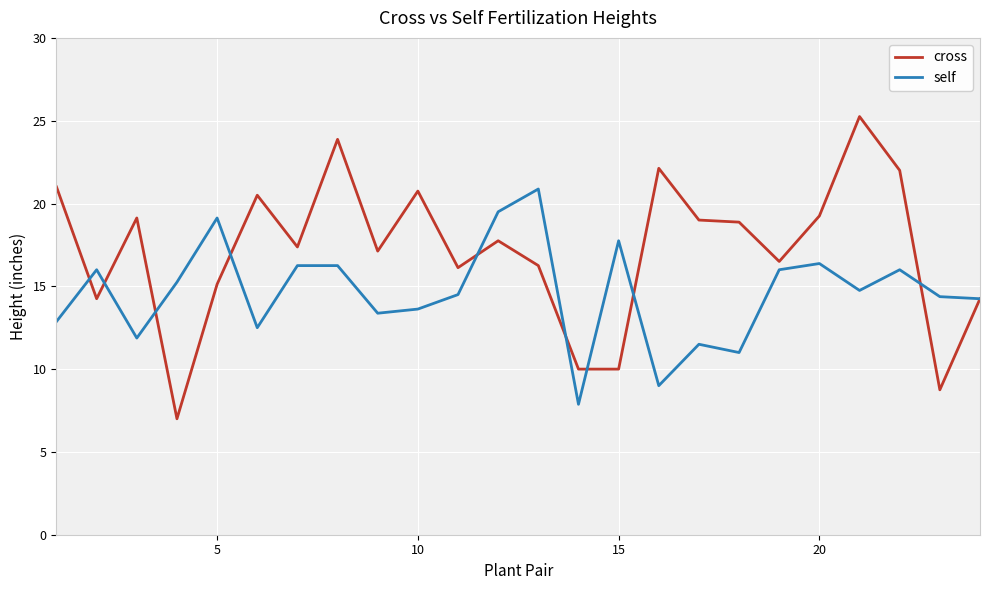

What is the average value of the self series?

14.6